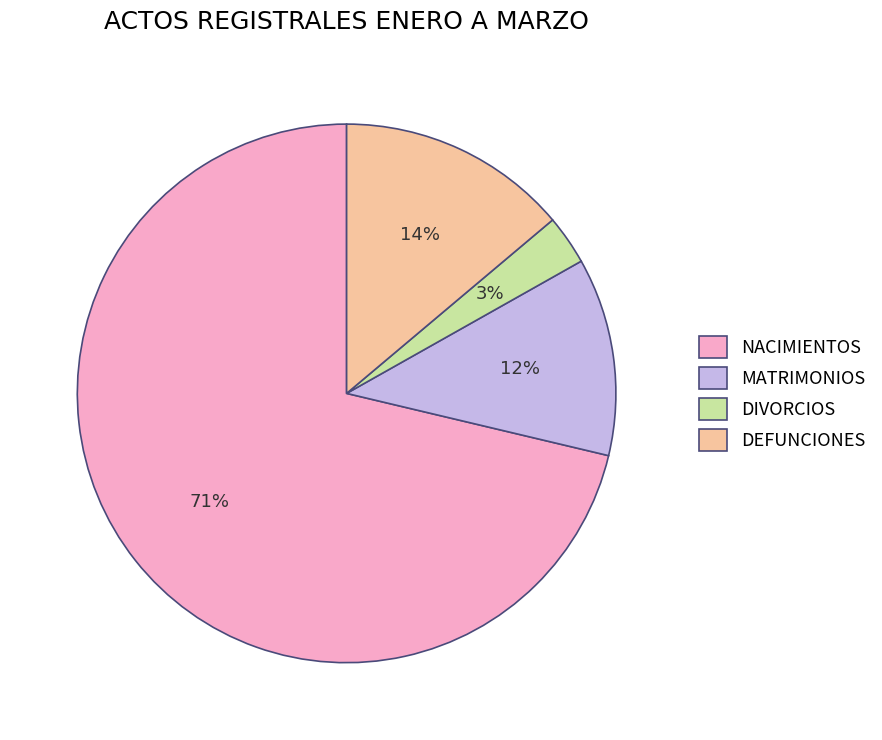

Does MATRIMONIOS account for over 50% of the chart?

No